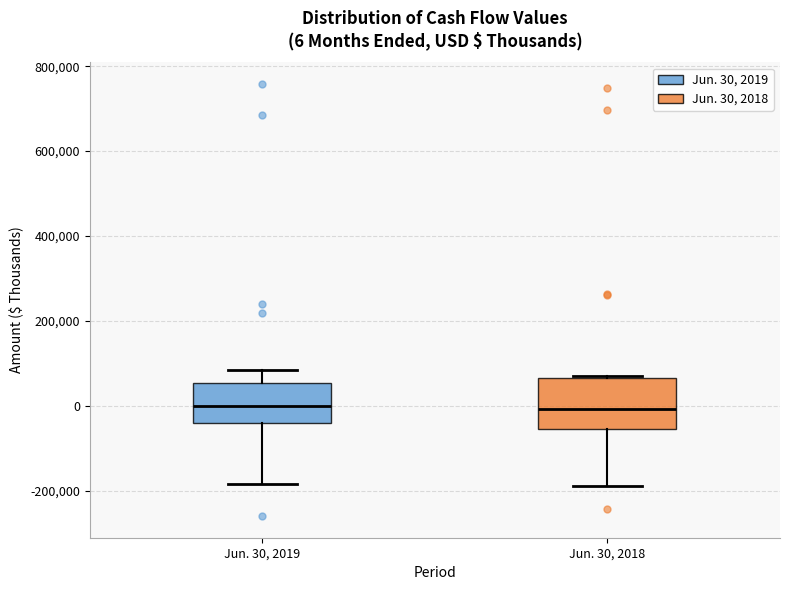

Which box is the tallest, from its lower edge to its upper edge?

Jun. 30, 2018